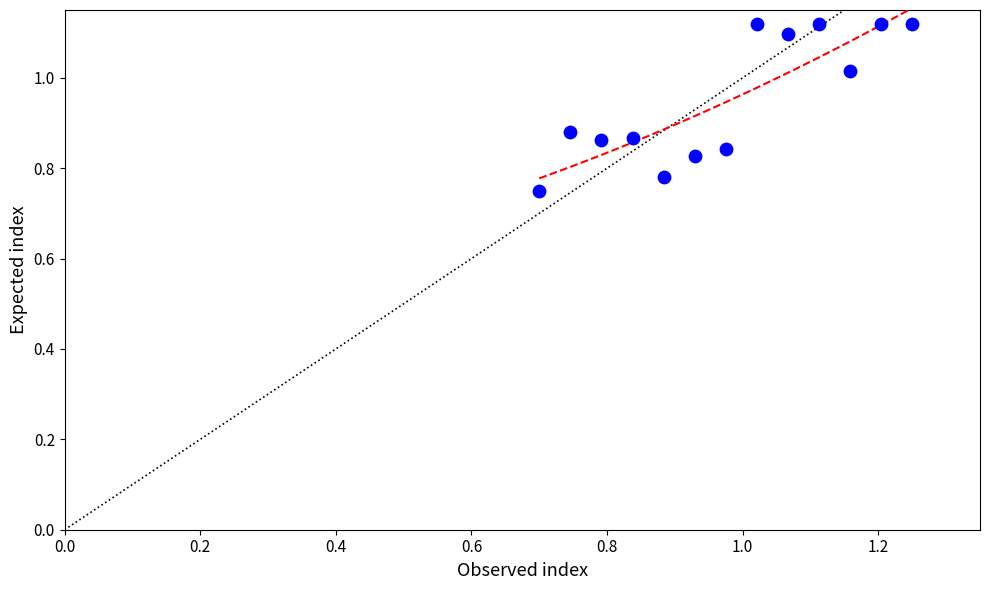

What is the range of Y values (max minus min)?

0.4